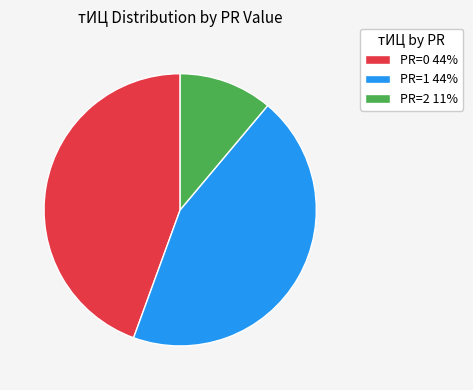

Count the number of slices in the pie.

3